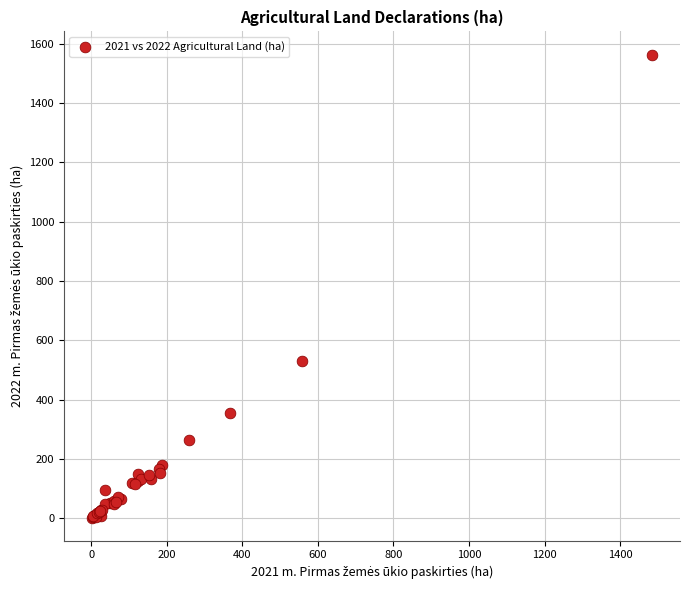

What Y value in the scatter plot is closest to 782?

531.5